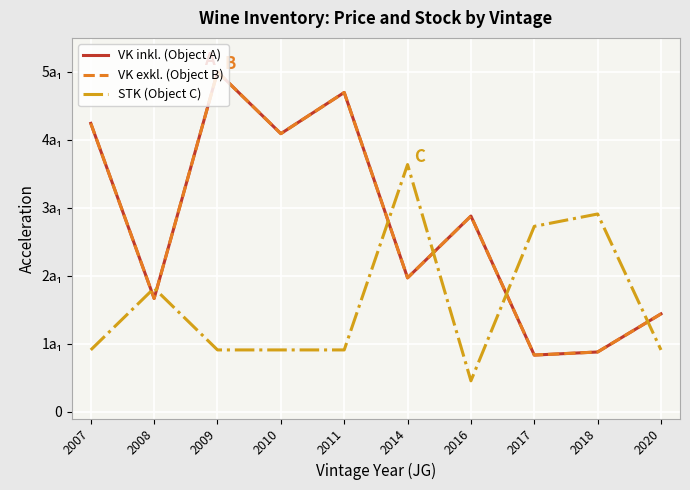

Does the chart have visible grid lines?

Yes